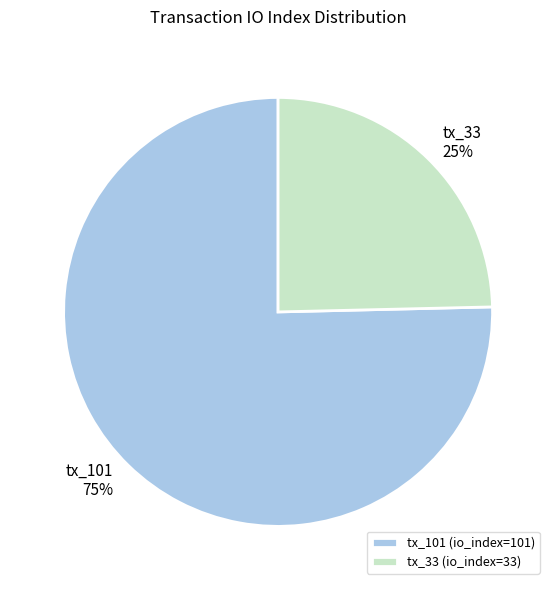

To the nearest percent, what is the combined percentage of tx_33 (io_index=33) and tx_101 (io_index=101)?

100%